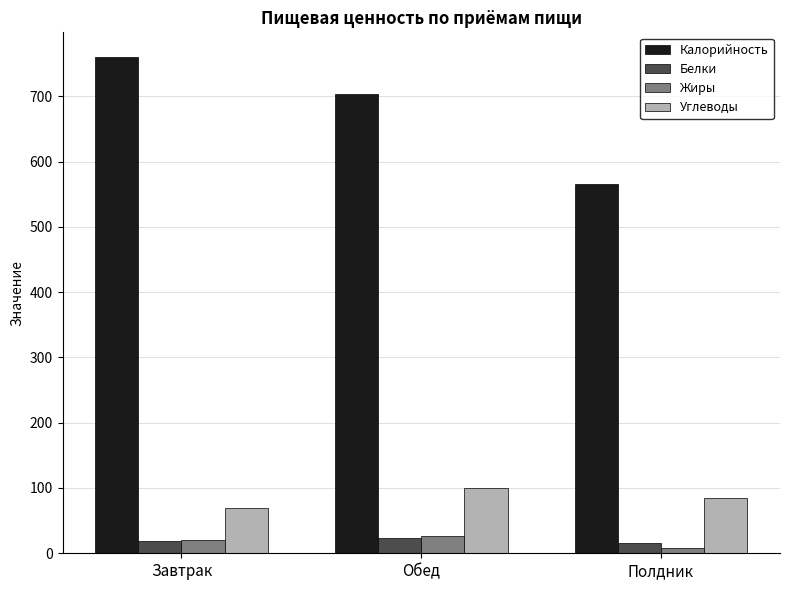

At how many categories does at least one series exceed 218?

3